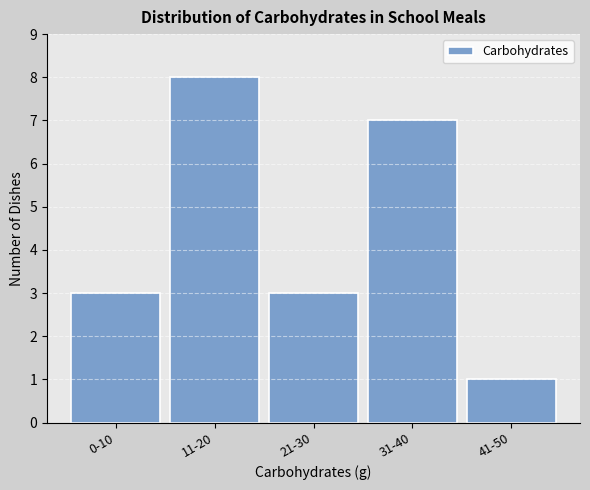

Reading left to right, extract all data points from this chart.

0-10=3	11-20=8	21-30=3	31-40=7	41-50=1